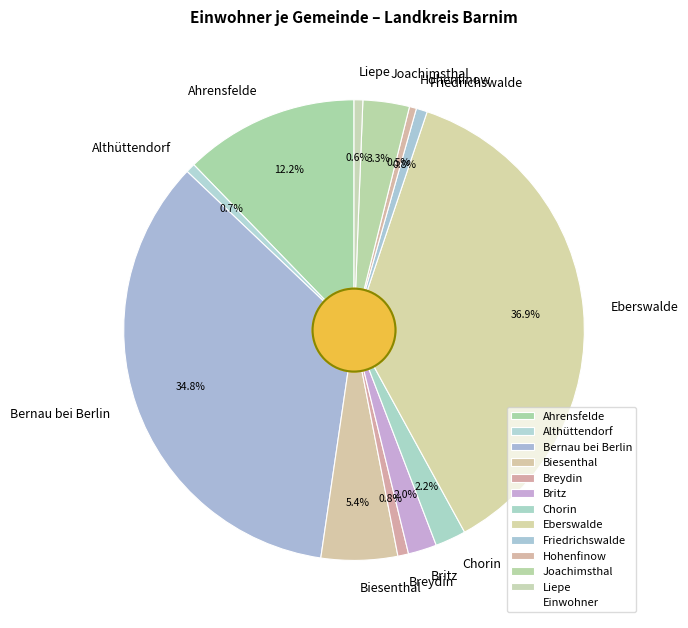

Is the sum of Eberswalde and Biesenthal greater than half?

No